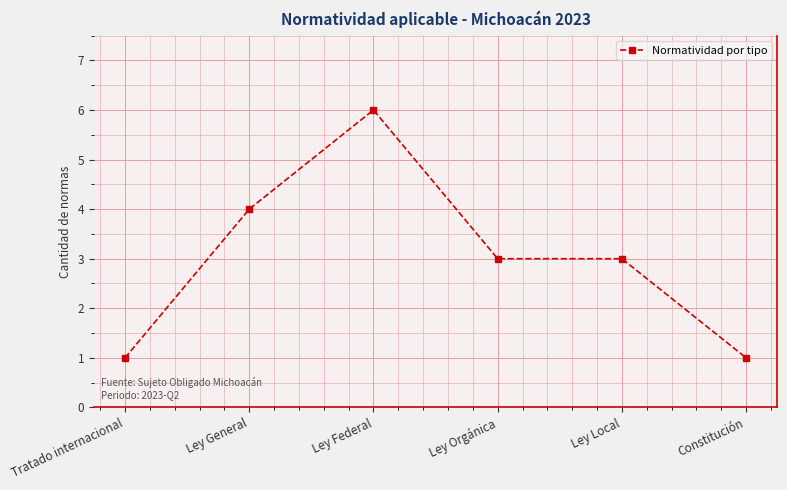

At which category does the data reach its first local peak?

Ley Federal